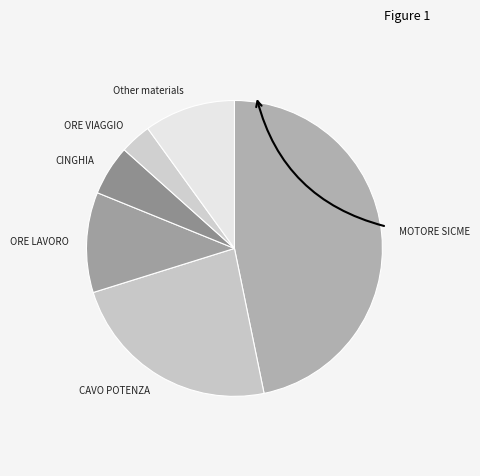

The MOTORE SICME slice represents 59% of the pie. True or false?

False